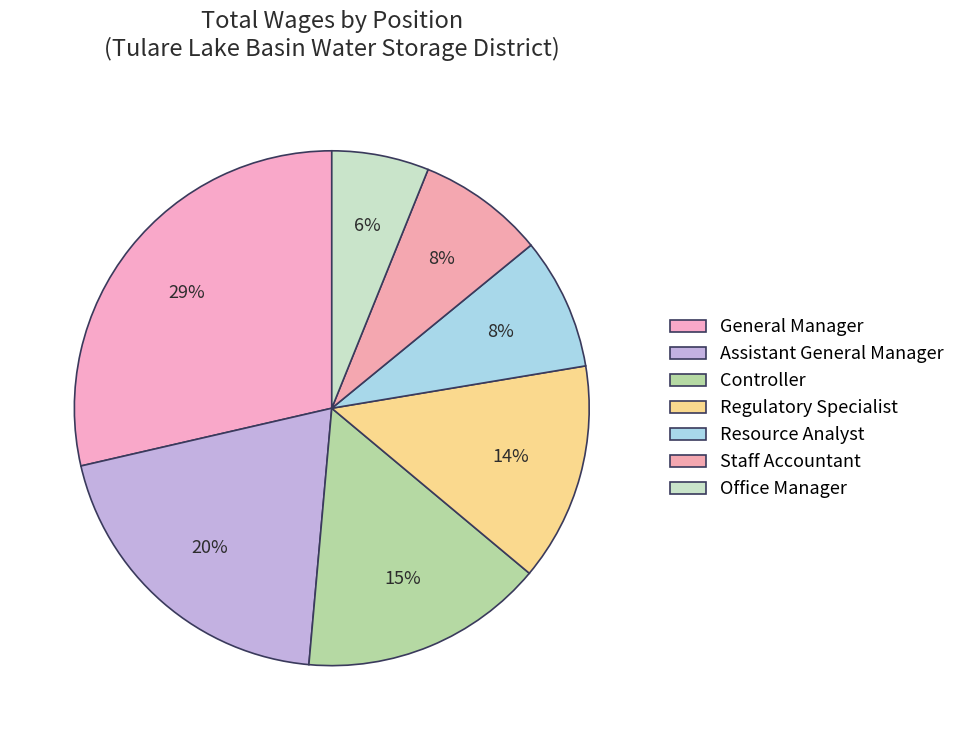

What is the change in value from Controller to Regulatory Specialist?

-10238